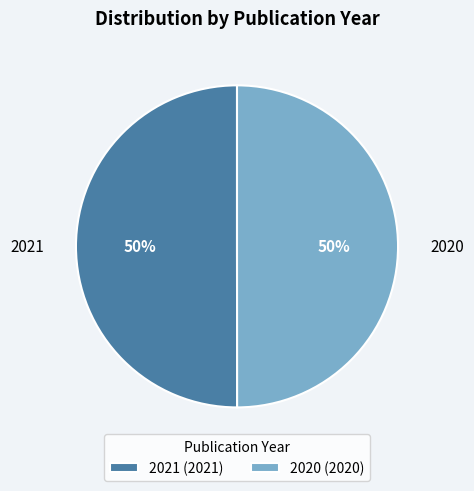

To the nearest percent, what portion does 2020 represent?

50%